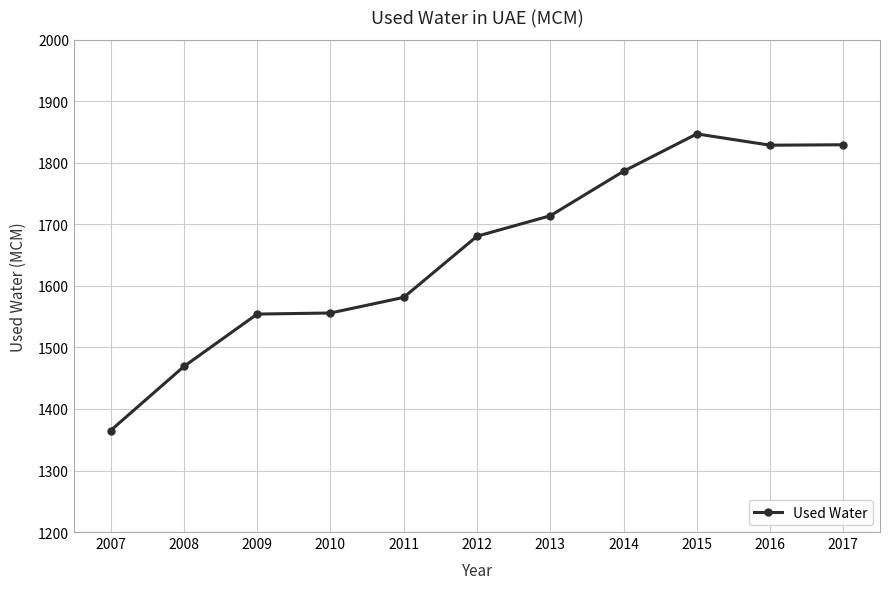

Which has a higher value, 2007 or 2013?

2013